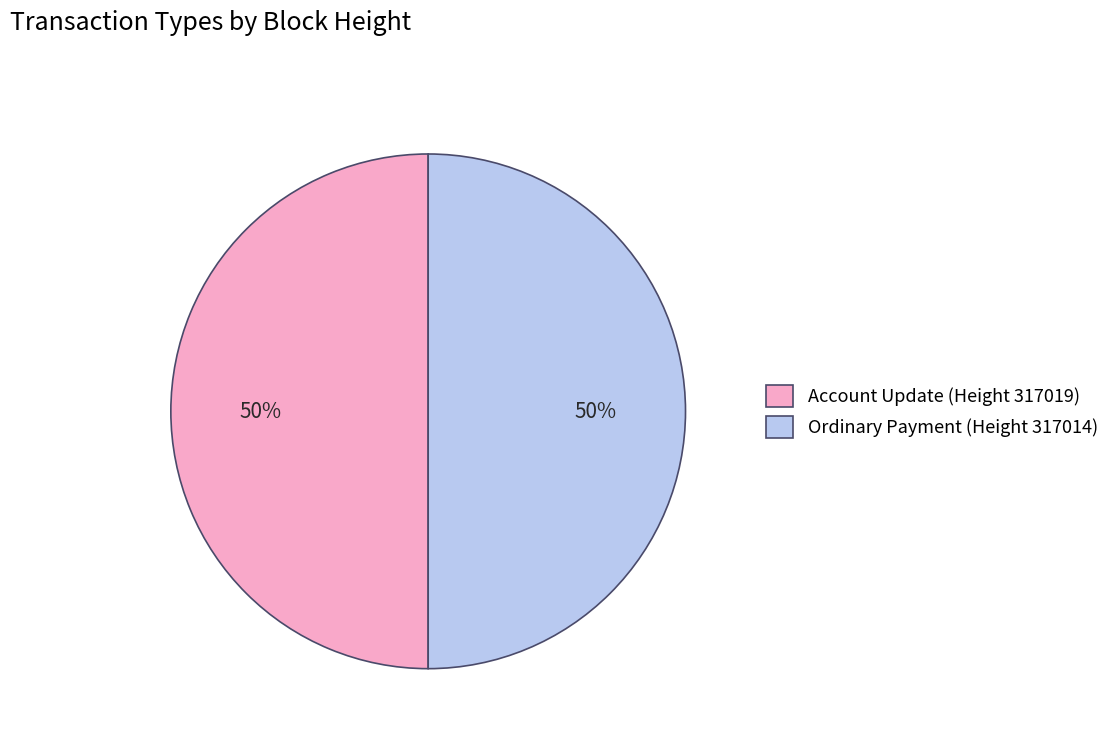

Approximately how many times larger is the value at Account Update (Height 317019) compared to Ordinary Payment (Height 317014)?

1.0